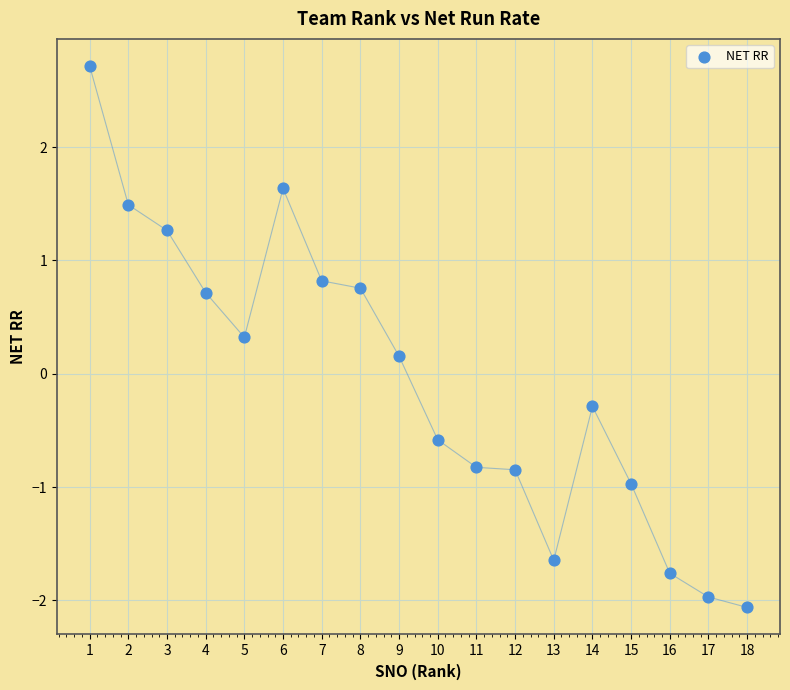

What is the range of X values (max minus min)?

17.0